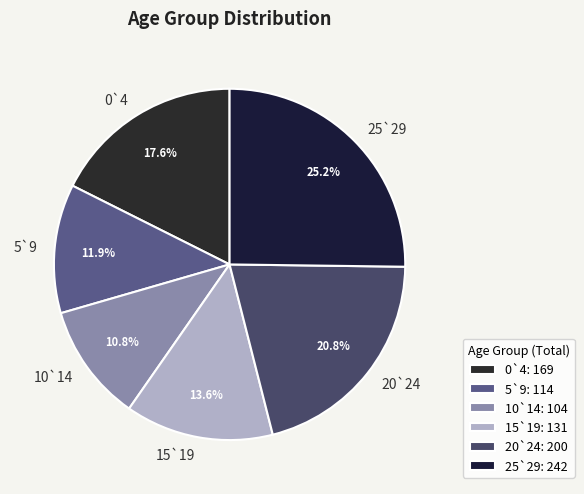

How many slices are in this pie chart?

6